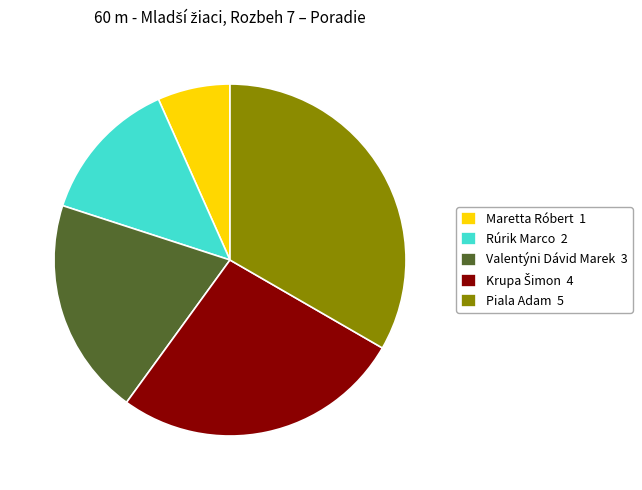

Do Maretta Róbert 1 and Rúrik Marco 2 together represent more than half of the pie?

No